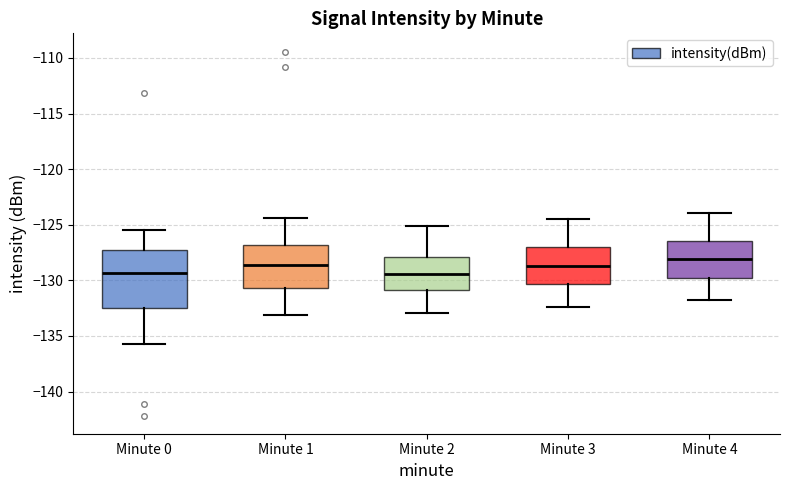

Reading left to right, read every box against the y-axis: the position of its median line, the range the box covers, and the ends of its whiskers. The values are not printed on the chart, so give them approximately, as read against the axis.

Minute 0: median -129.5, box -132.5 to -127.5, whiskers -135.5 to -125.5
Minute 1: median -128.5, box -130.5 to -127.0, whiskers -133.0 to -124.5
Minute 2: median -129.5, box -131.0 to -128.0, whiskers -133.0 to -125.0
Minute 3: median -128.5, box -130.5 to -127.0, whiskers -132.5 to -124.5
Minute 4: median -128.0, box -129.5 to -126.5, whiskers -132.0 to -124.0